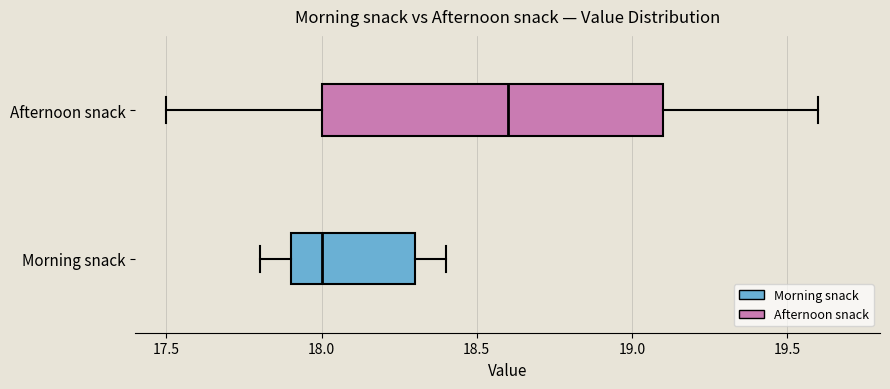

Where does the median line of the box for Afternoon snack sit on the x-axis? The values are not printed on the chart, so give them approximately, as read against the axis.

18.6